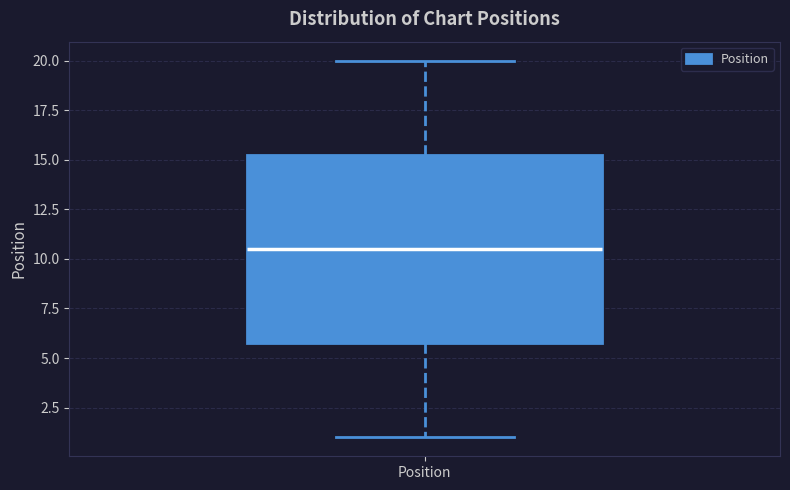

Read this box plot against the y-axis: the position of the median line, the range covered by the box, and the ends of both whiskers. The values are not printed on the chart, so give them approximately, as read against the axis.

median 10.5, box 6.0 to 15.5, whiskers 1.0 to 20.0